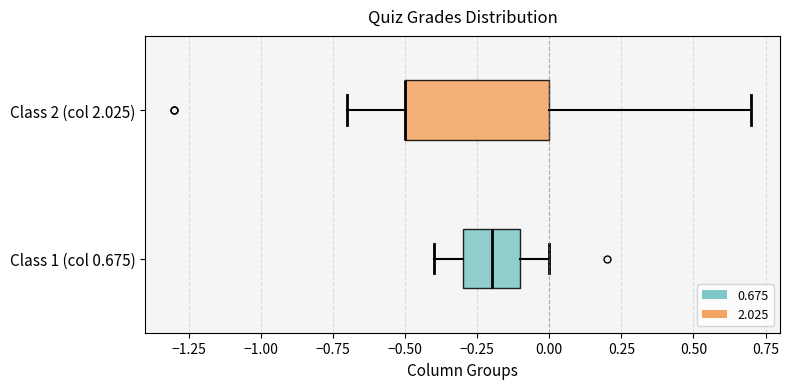

Where is the right edge of the box for Class 2 (col 2.025) on the x-axis? The values are not printed on the chart, so give them approximately, as read against the axis.

0.0